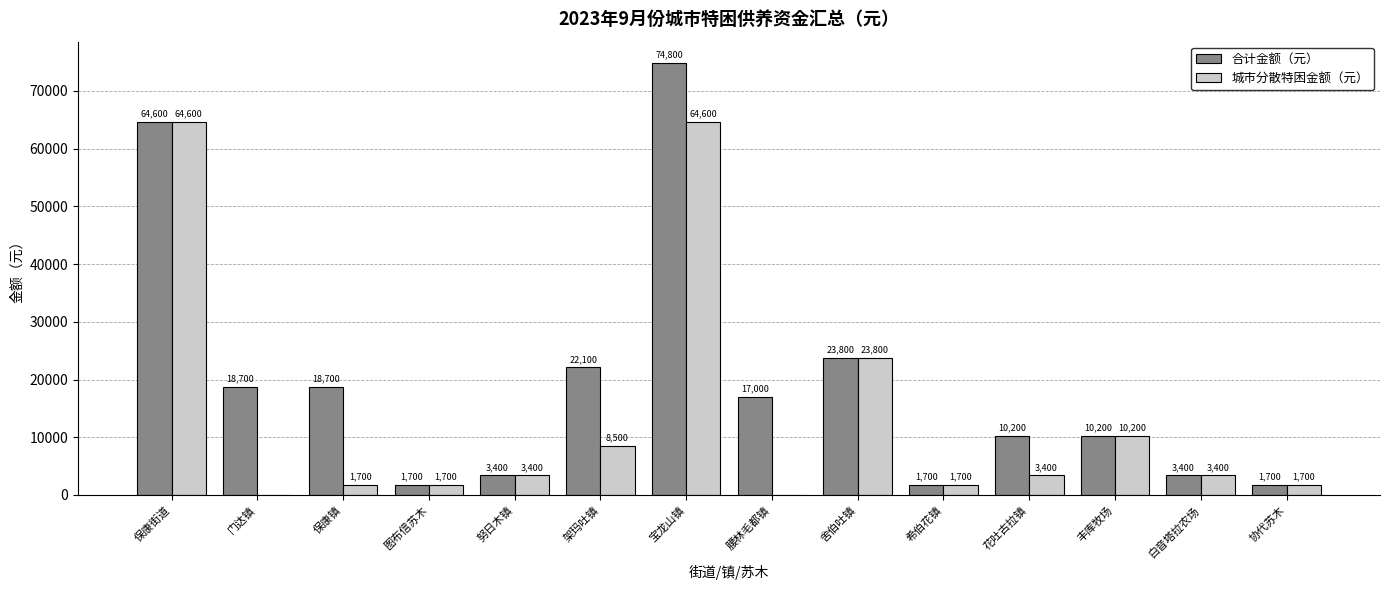

What is the highest value of the 合计金额（元） series?

74800